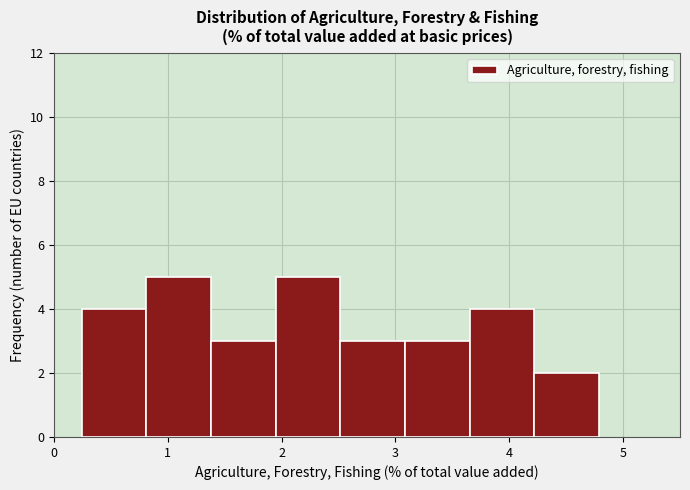

Reading left to right, list every bar in this chart as the range it spans on the x-axis followed by its height. Neither the bar edges nor the heights are printed on the chart, so give them approximately, as read against the axes.

0.2 to 0.8: 4
0.8 to 1.4: 5
1.4 to 1.9: 3
1.9 to 2.5: 5
2.5 to 3.1: 3
3.1 to 3.7: 3
3.7 to 4.2: 4
4.2 to 4.8: 2